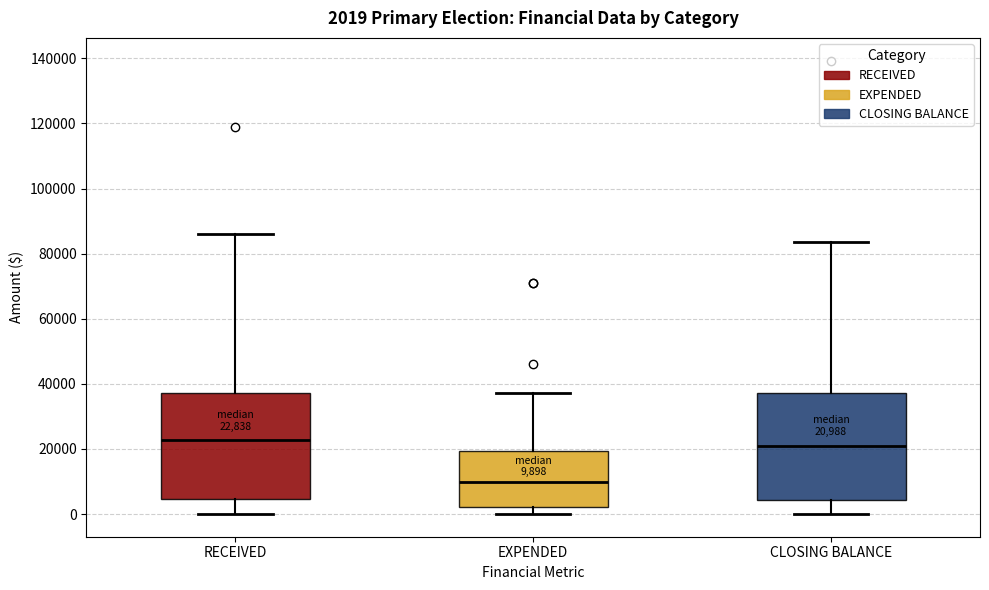

Which box's median line is the lowest?

EXPENDED